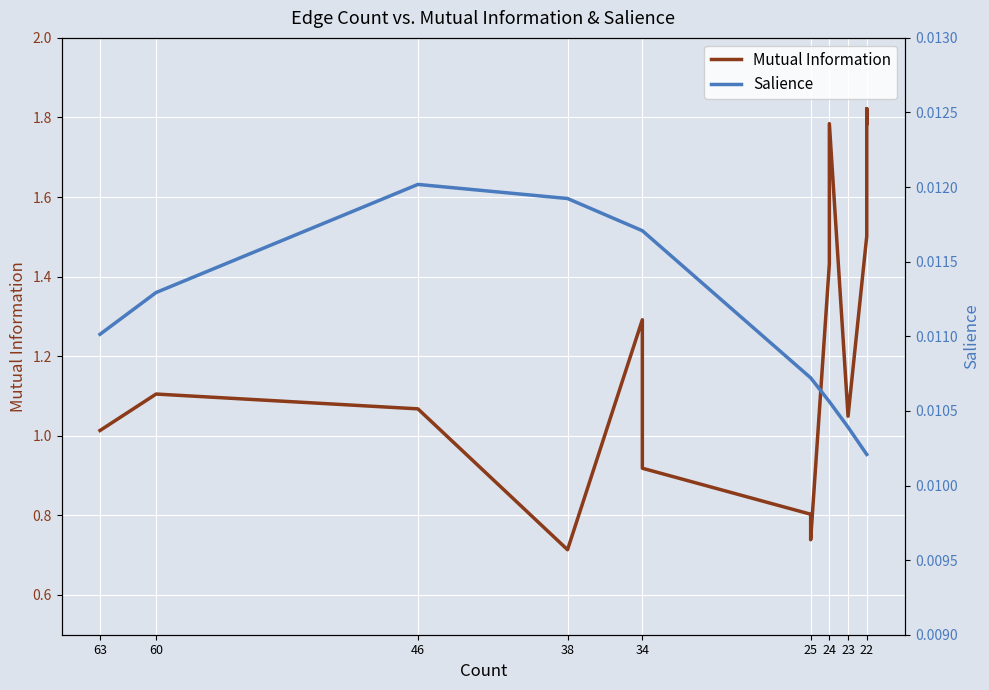

True or false: Mutual Information and Salience cross at least once.

False